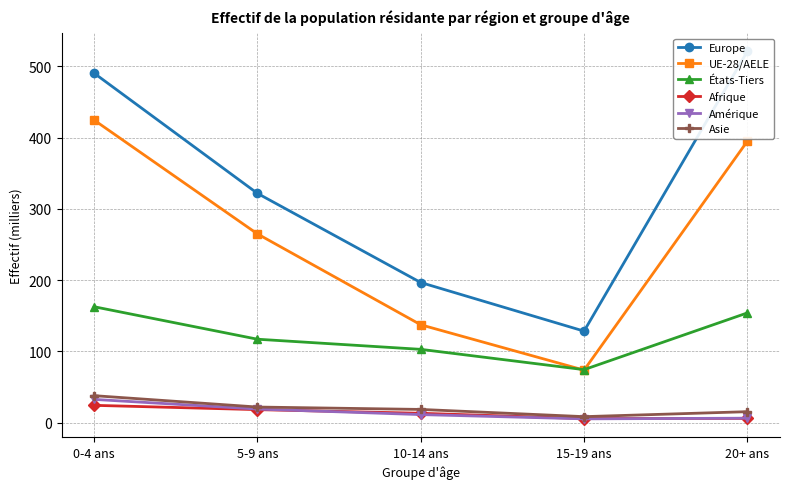

What value does the Europe series have at 20+ ans?

521.2